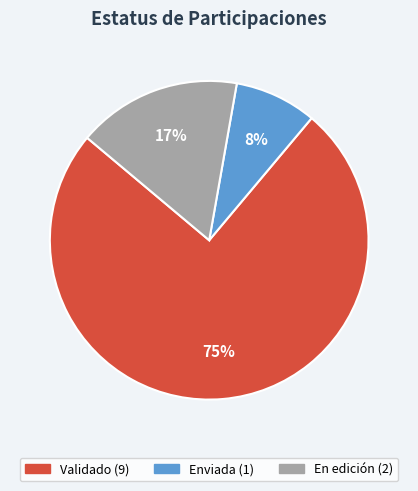

Combined, do Validado and Enviada account for over 50%?

Yes